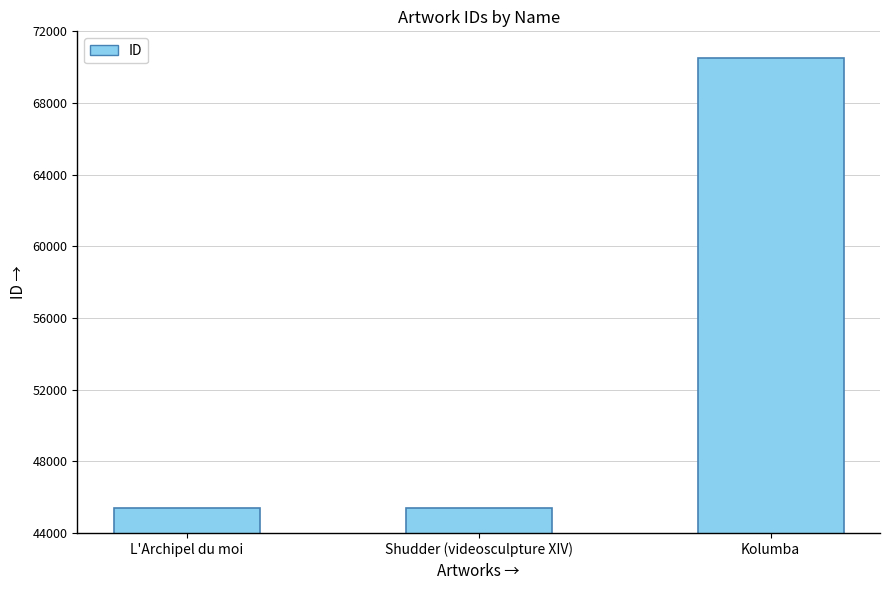

The value at Kolumba is 70539. True or false?

True